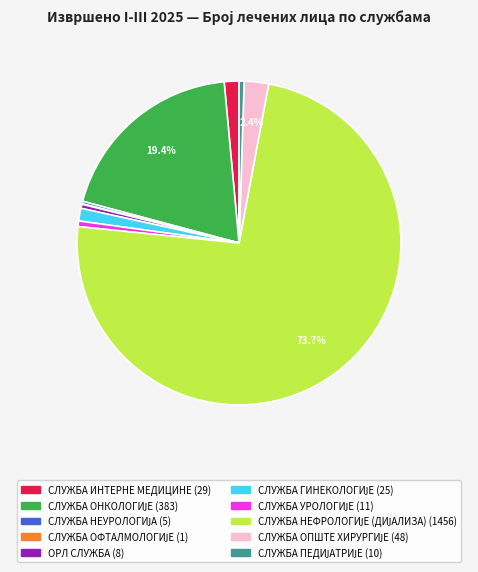

Does any single category account for the majority?

Yes